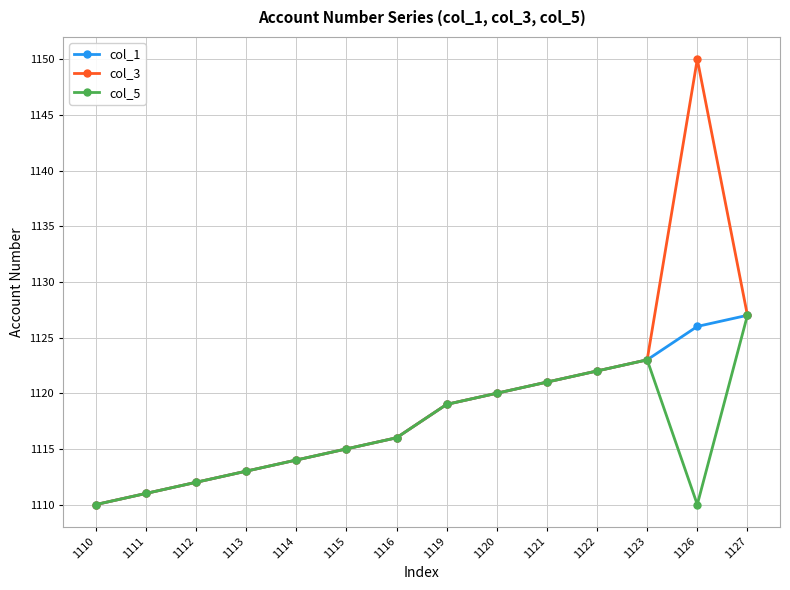

Which series has the widest spread of values?

col_3